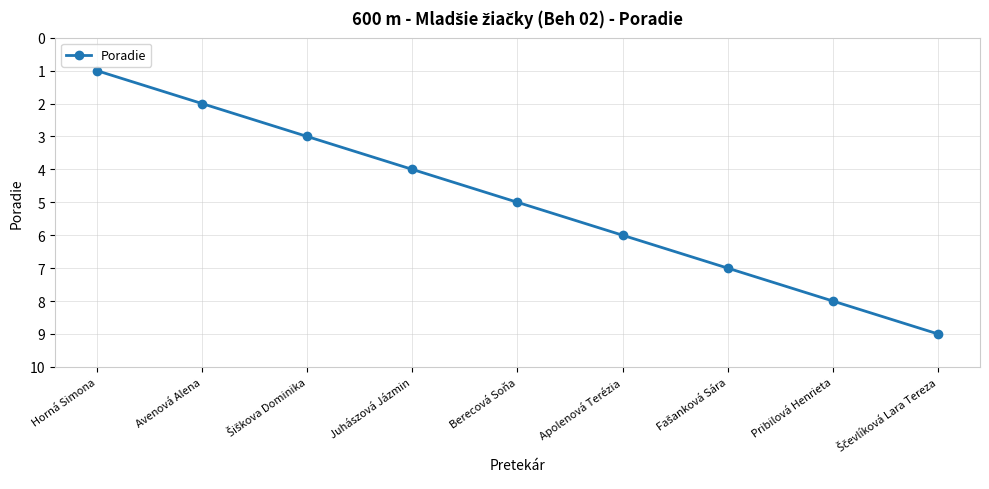

Between Horná Simona and Avenová Alena, which is larger?

Avenová Alena